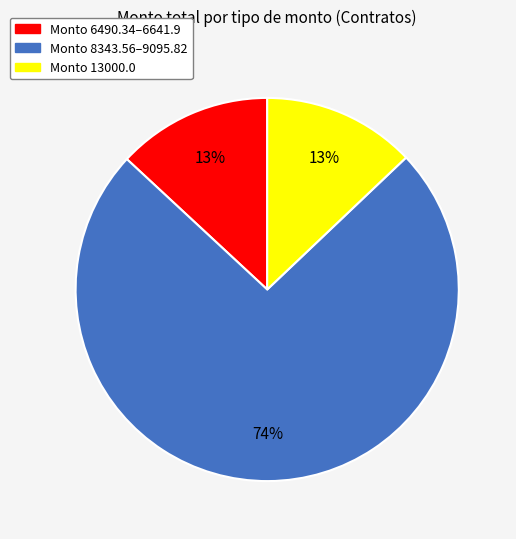

Is the sum of Monto 6490.34–6641.9 and Monto 13000.0 greater than half?

No